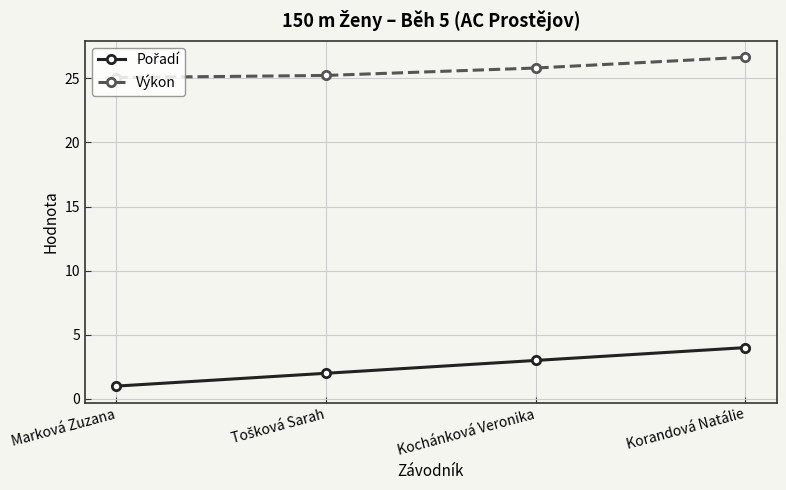

How many categories are shown in the chart?

4